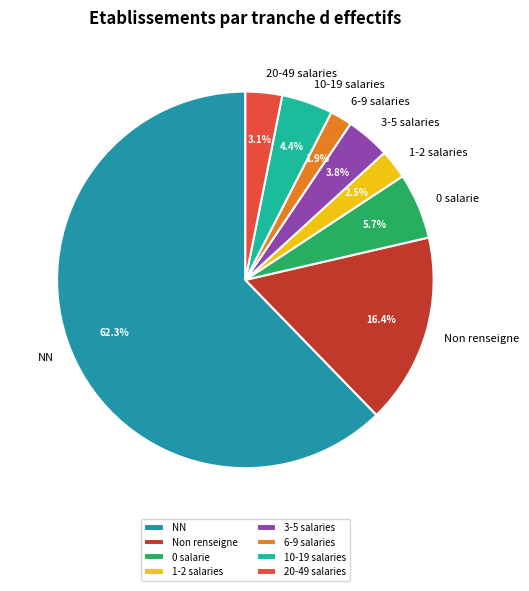

Is the sum of 1-2 salaries and 0 salarie greater than half?

No